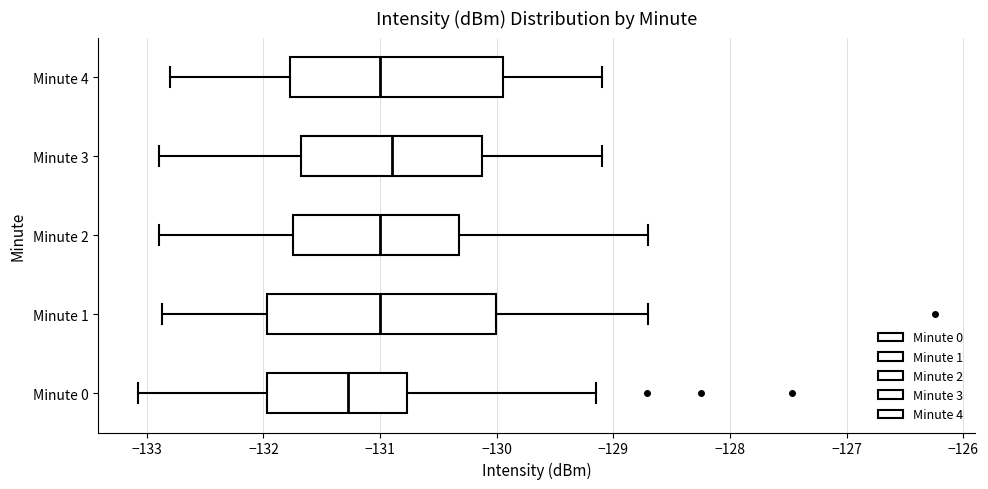

Reading bottom to top, transcribe this box plot: for each box, give where its median line is, the range the box spans, and where its two whiskers end, as read against the x-axis. The values are not printed on the chart, so give them approximately, as read against the axis.

Minute 0: median -131.3, box -132.0 to -130.8, whiskers -133.1 to -129.2
Minute 1: median -131.0, box -132.0 to -130.0, whiskers -132.9 to -128.7
Minute 2: median -131.0, box -131.7 to -130.3, whiskers -132.9 to -128.7
Minute 3: median -130.9, box -131.7 to -130.1, whiskers -132.9 to -129.1
Minute 4: median -131.0, box -131.8 to -129.9, whiskers -132.8 to -129.1